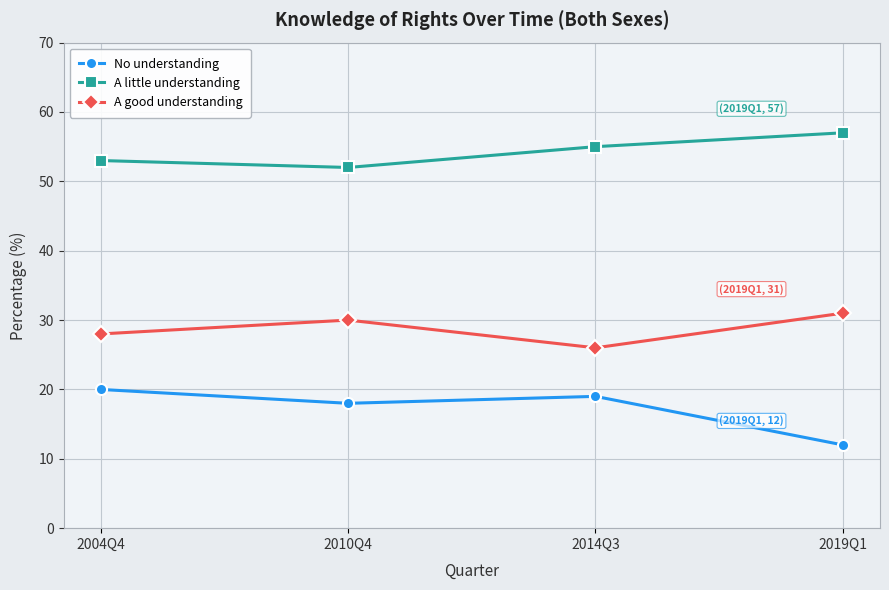

What is the value of the A good understanding point at the 2nd from the left?

30